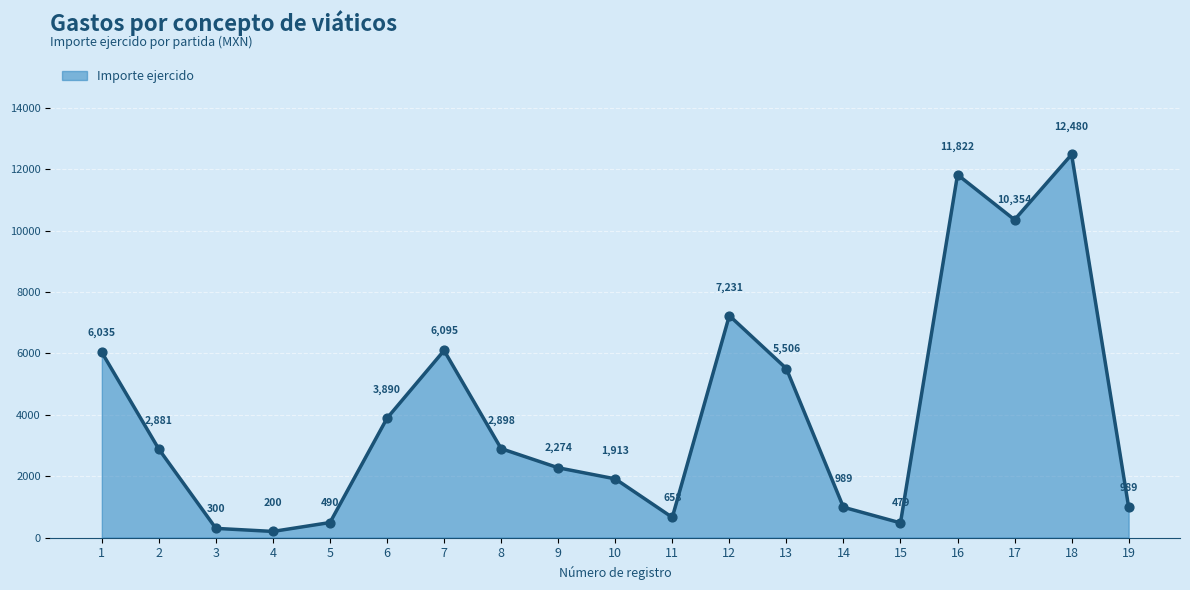

Approximately how many times larger is the value at 9 compared to 12?

0.3